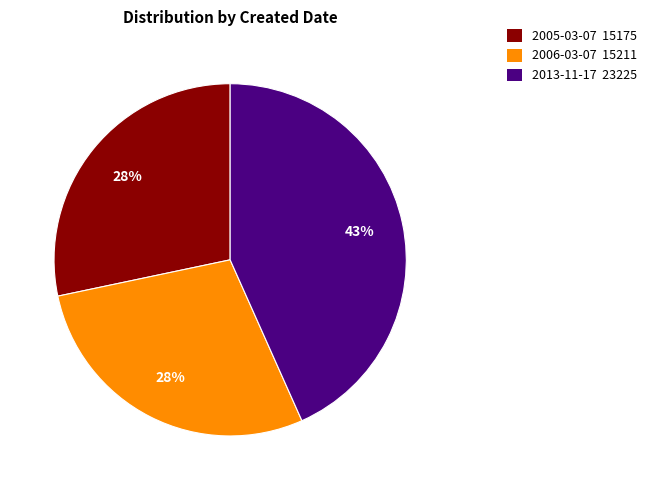

What percentage is the 2006-03-07 15211 slice, to the nearest percent?

28%